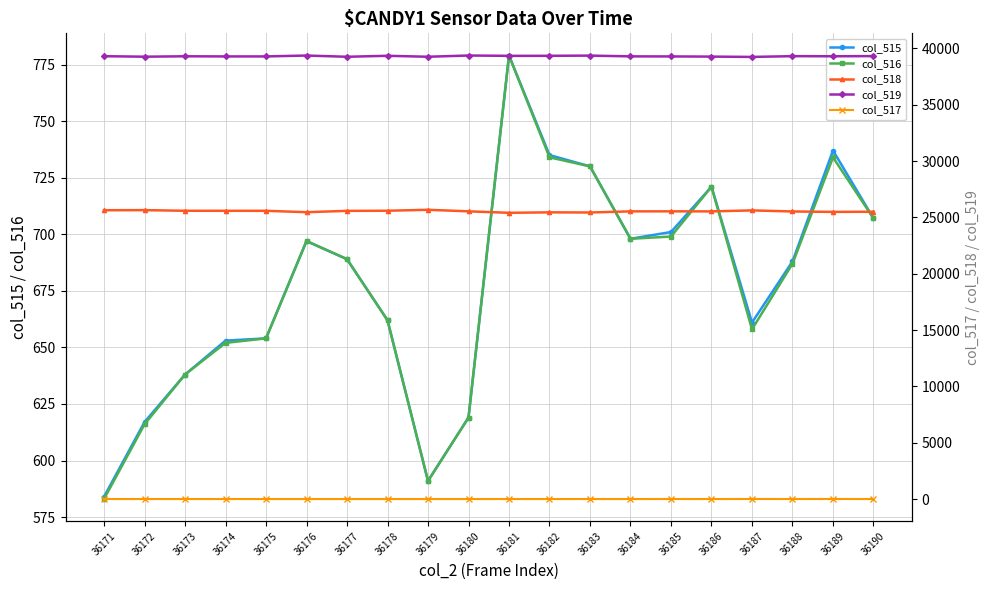

How many interior local valleys does the col_518 series have?

5